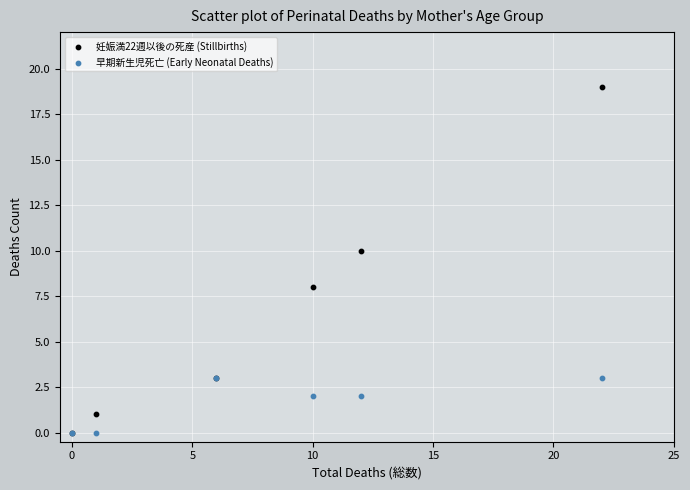

Which series contains the highest Y value?

妊娠満22週以後の死産 (Stillbirths)